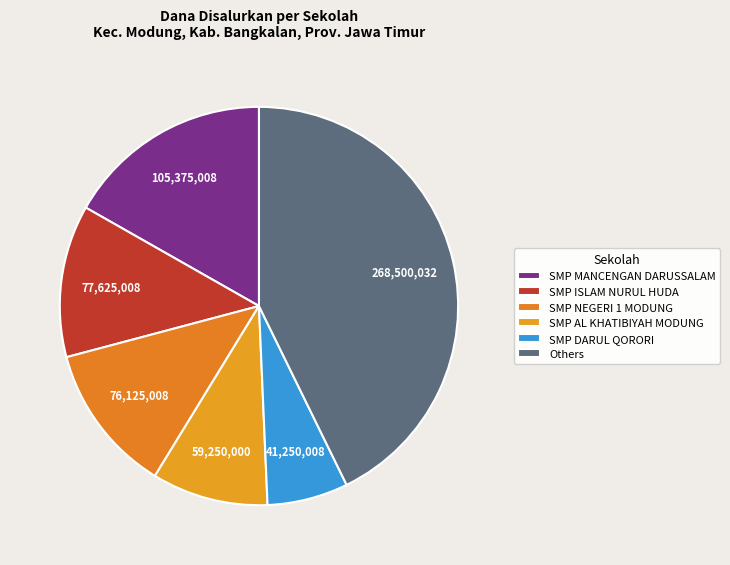

Count the number of slices in the pie.

6